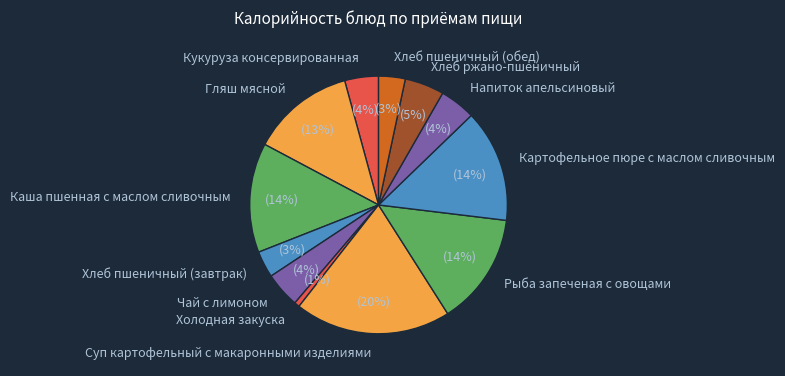

Is there a majority slice in this chart?

No